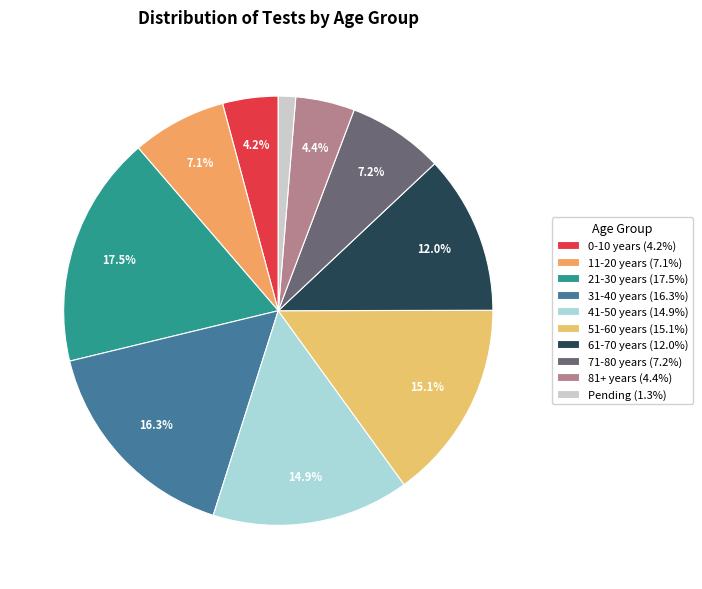

How many segments does this pie chart have?

10